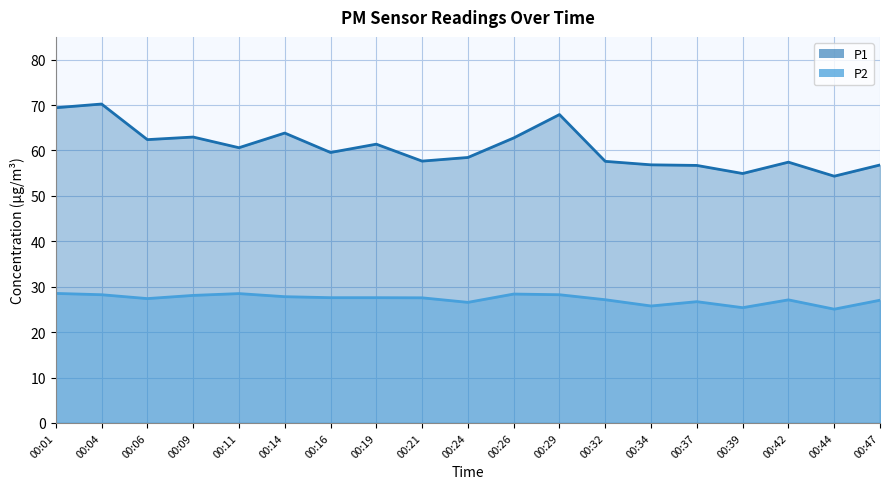

At 00:42, list the series in order from smallest to largest.

P2, P1